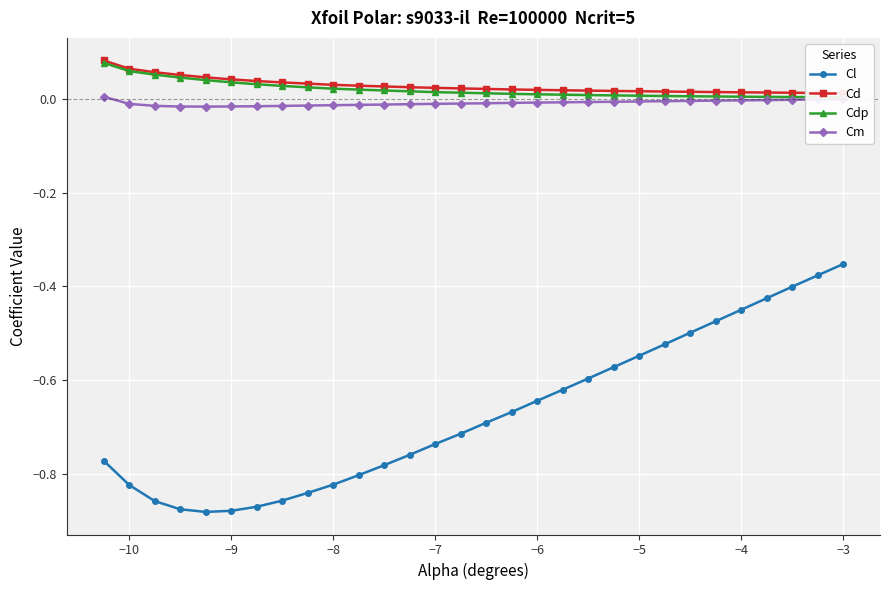

The Cl series shows -1.3 at −7. True or false?

False